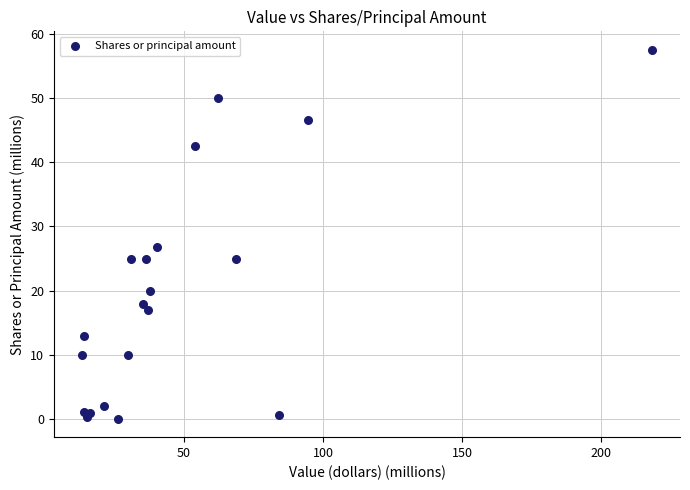

What Y value in the scatter plot is closest to 28?

26.8